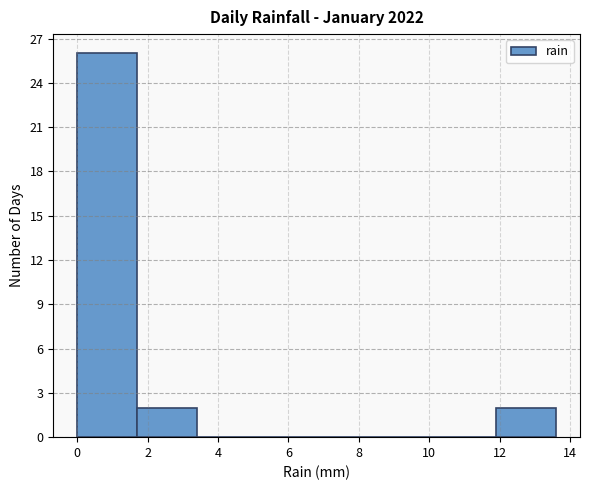

Over which range of the x-axis is the bar tallest?

0.0 to 1.7